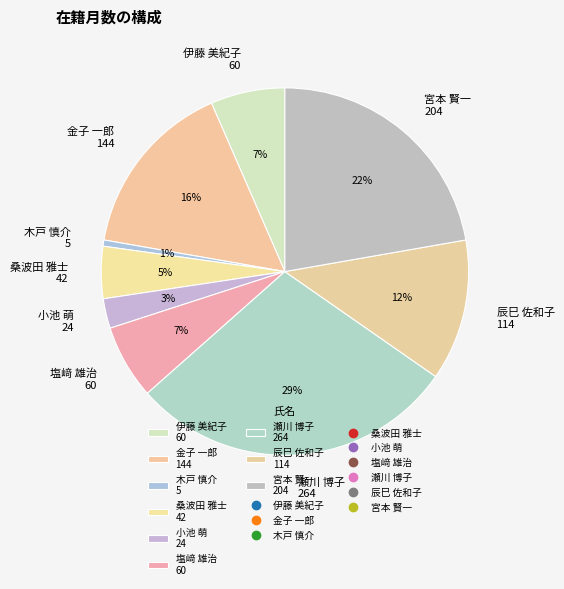

What percentage is the 金子 一郎 144 slice, to the nearest percent?

16%